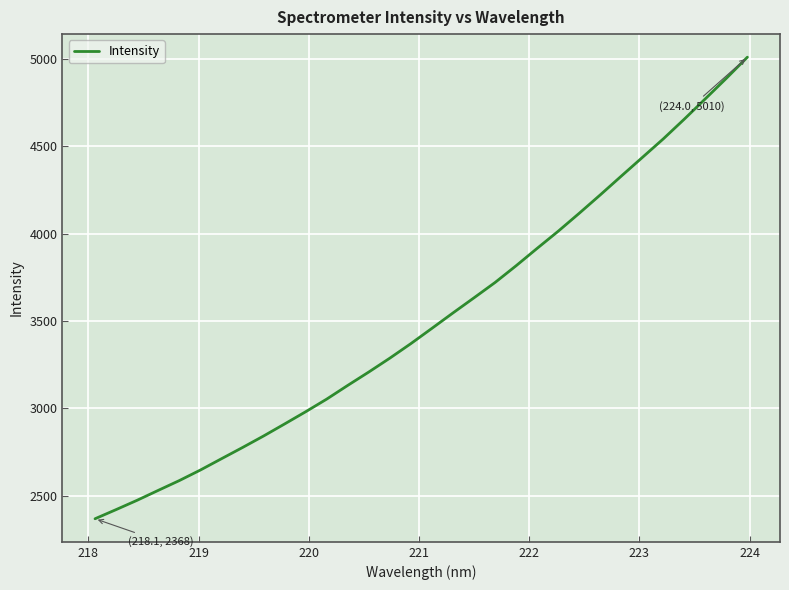

What is the maximum value shown in the chart?

5010.2